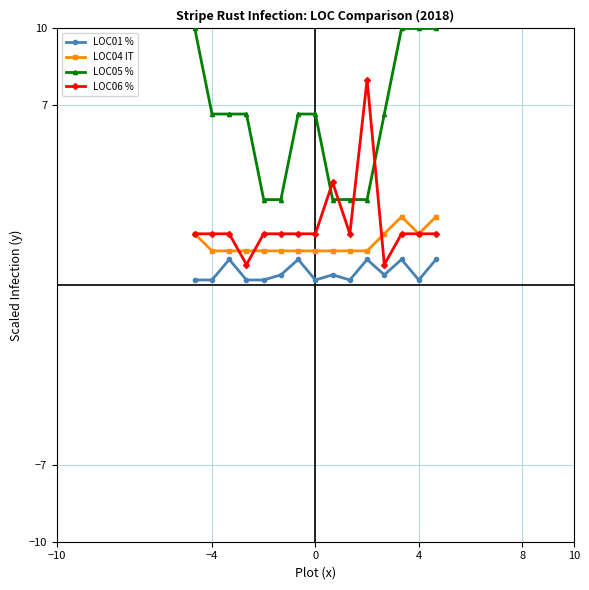

Which series has the largest range (max minus min)?

LOC06 %